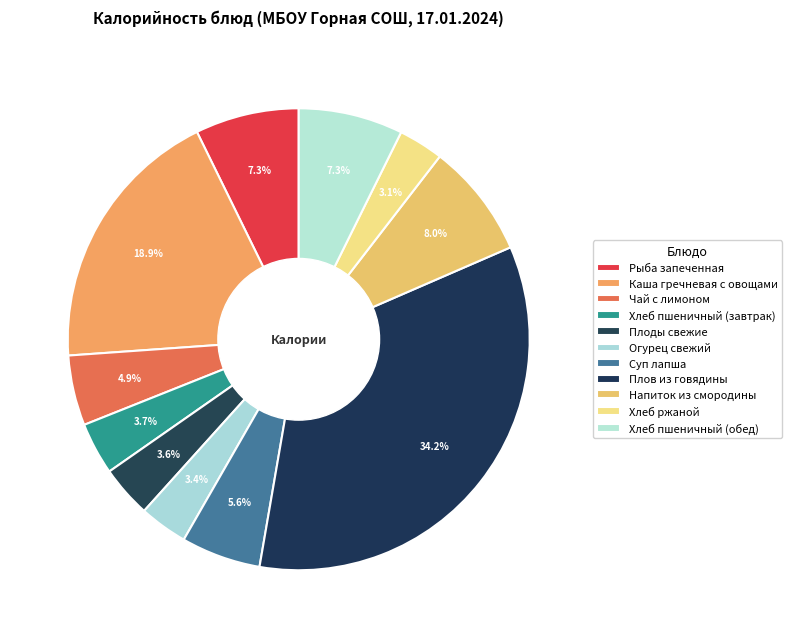

How many slices are in this pie chart?

11